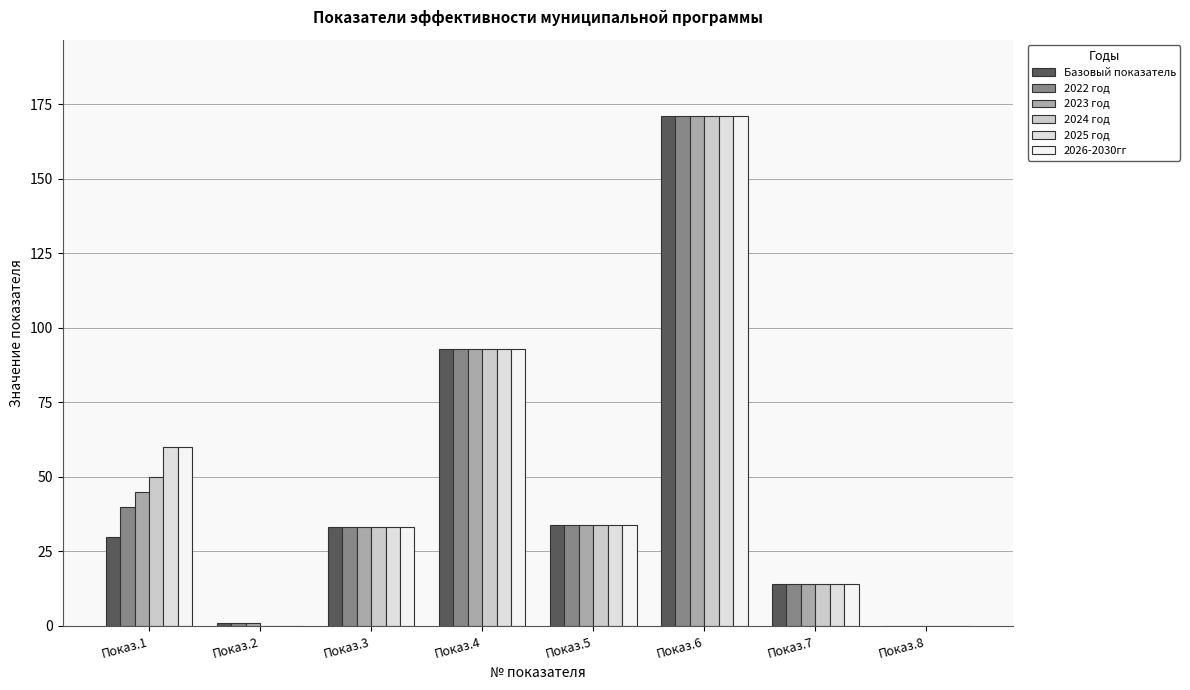

What is the average value of the 2022 год series?

48.3